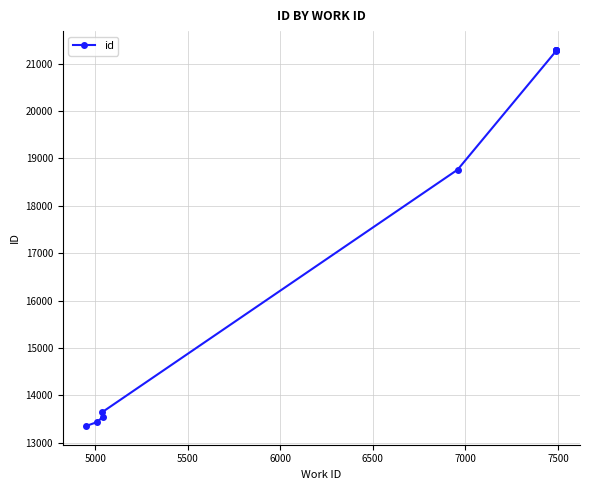

Is this an area chart (filled region under the line)?

No